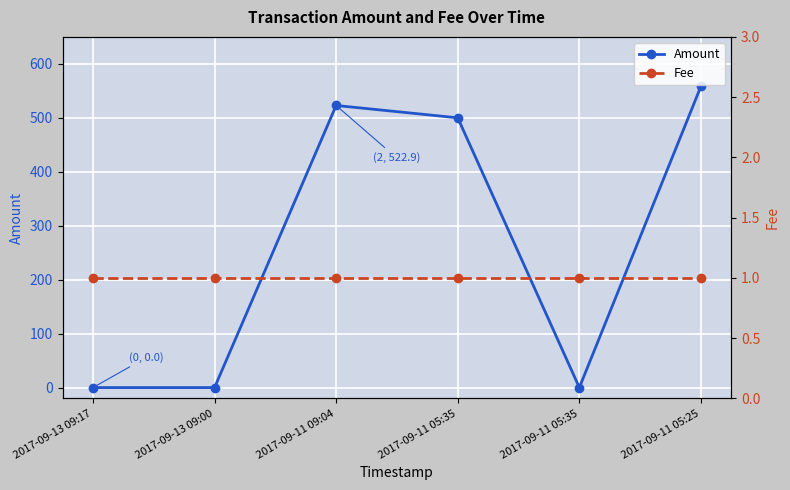

What is the value of the Fee point at the 6th from the left?

1.0